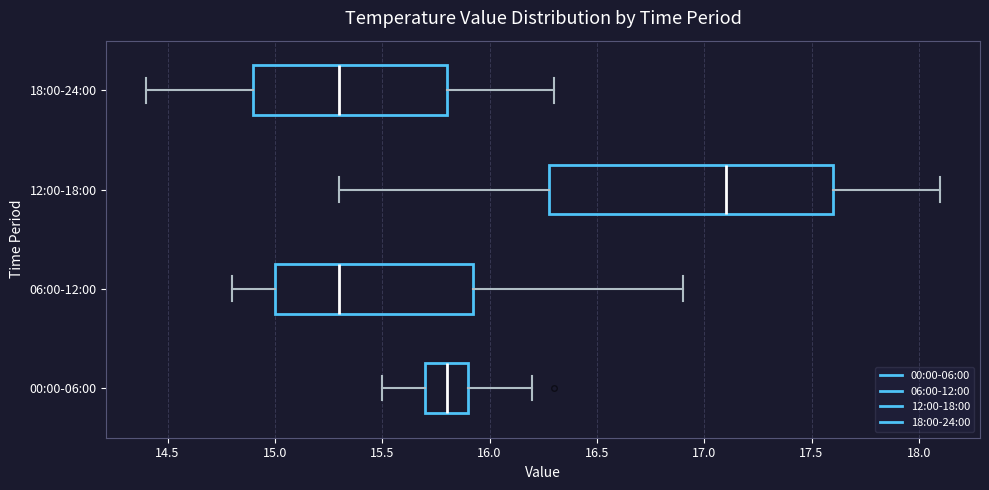

Reading bottom to top, transcribe this box plot: for each box, give where its median line is, the range the box spans, and where its two whiskers end, as read against the x-axis. The values are not printed on the chart, so give them approximately, as read against the axis.

00:00-06:00: median 15.80, box 15.70 to 15.90, whiskers 15.50 to 16.20
06:00-12:00: median 15.30, box 15.00 to 15.95, whiskers 14.80 to 16.90
12:00-18:00: median 17.10, box 16.30 to 17.60, whiskers 15.30 to 18.10
18:00-24:00: median 15.30, box 14.90 to 15.80, whiskers 14.40 to 16.30